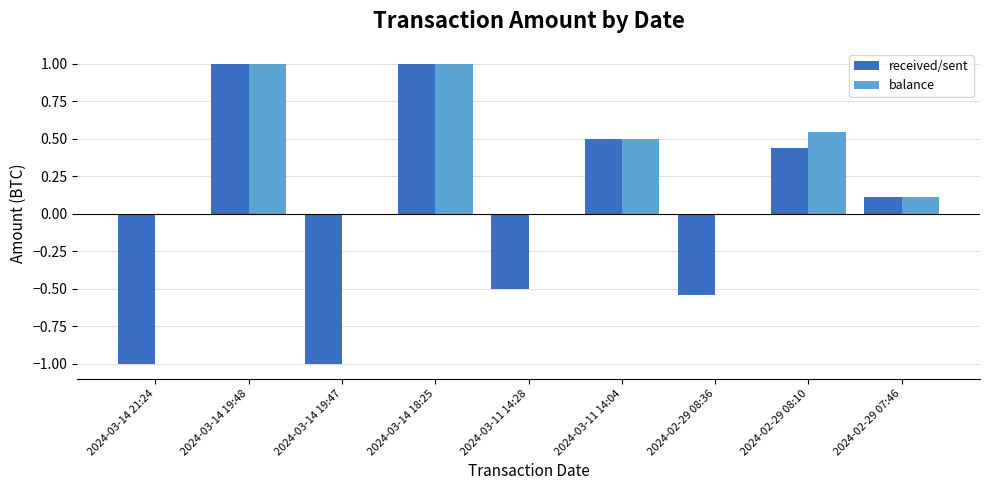

How many groups of bars are there?

9